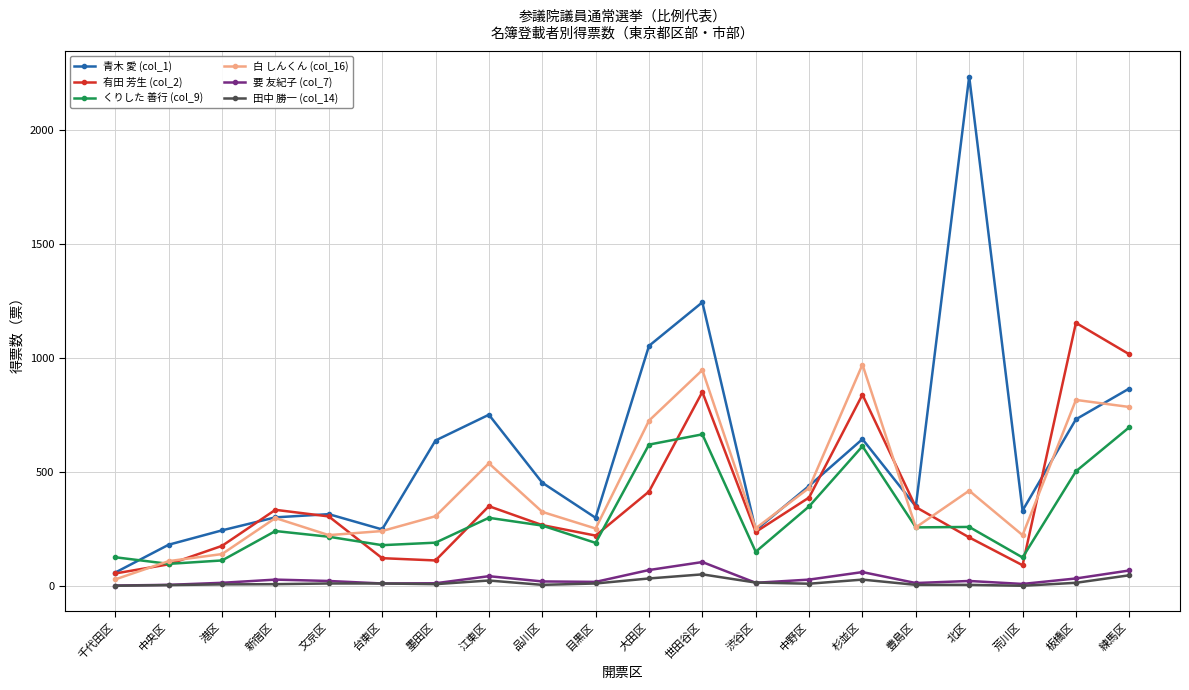

Count the number of categories in the chart.

20